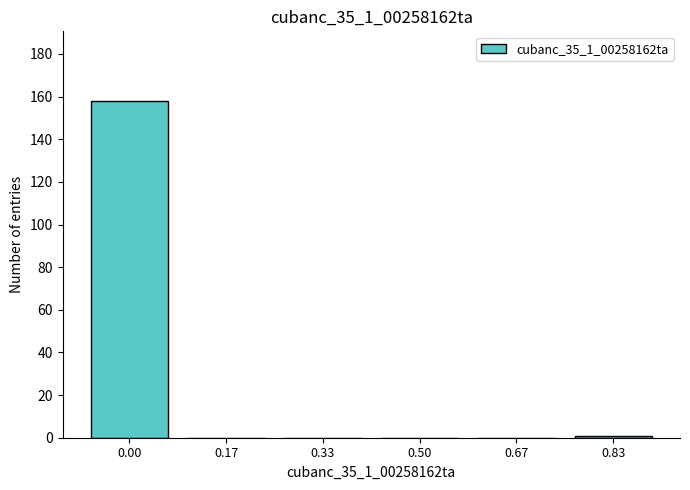

Reading left to right, list all the values displayed in this chart.

0.00=158	0.17=0	0.33=0	0.50=0	0.67=0	0.83=1